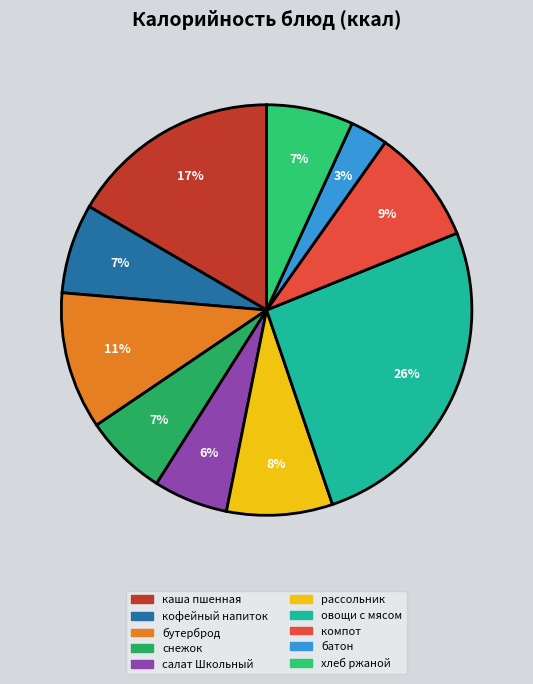

True or false: хлеб ржаной accounts for 14% of the total.

False